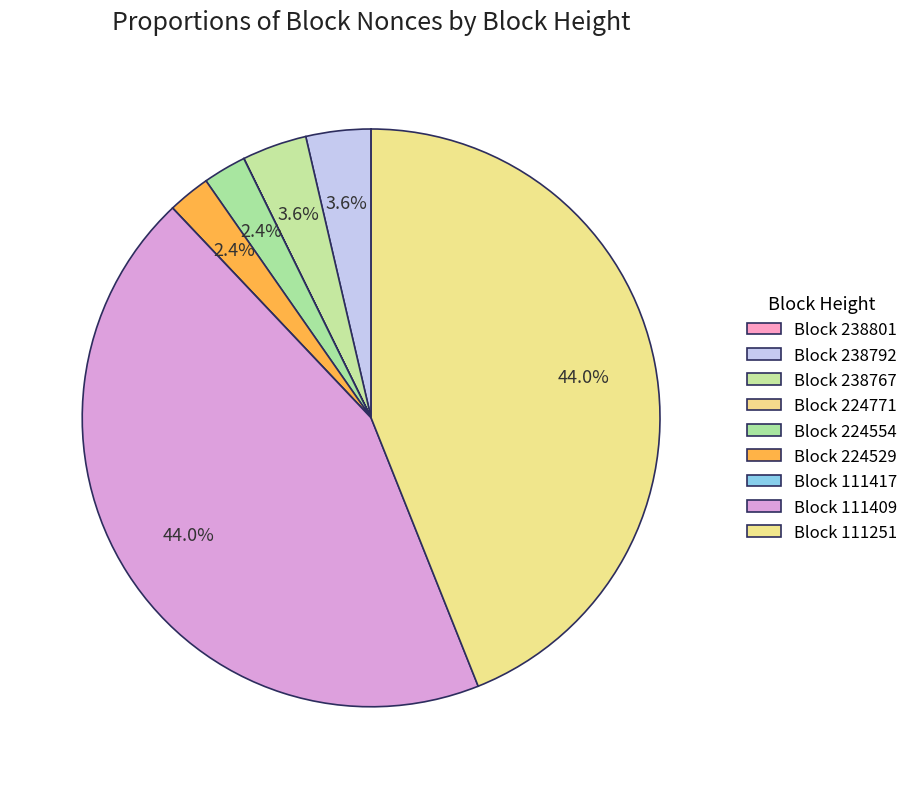

Which slice is the largest?

111409